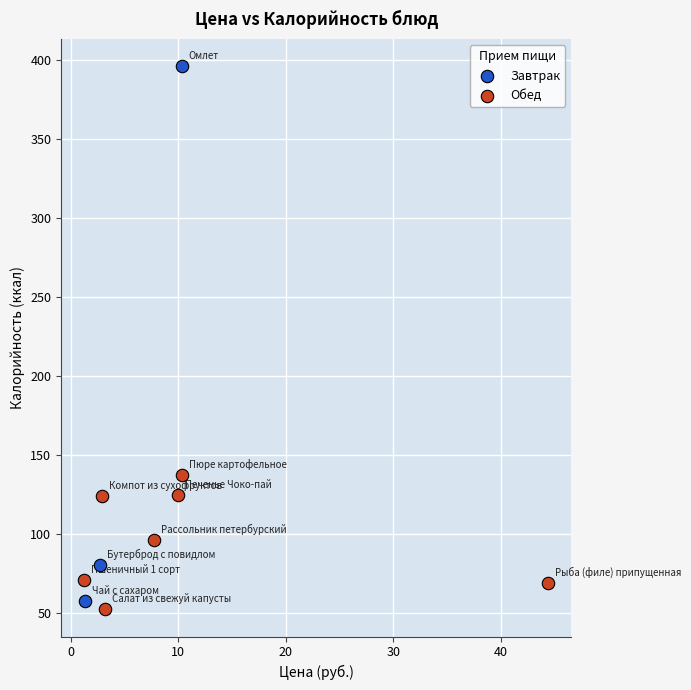

What are all the series names shown in the legend?

Завтрак, Обед